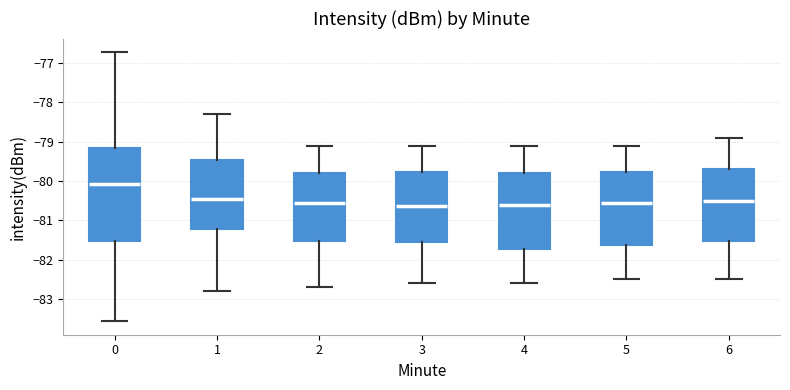

Reading left to right, transcribe this box plot: for each box, give where its median line is, the range the box spans, and where its two whiskers end, as read against the y-axis. The values are not printed on the chart, so give them approximately, as read against the axis.

0: median -80.1, box -81.5 to -79.2, whiskers -83.6 to -76.7
1: median -80.4, box -81.2 to -79.5, whiskers -82.8 to -78.3
2: median -80.5, box -81.5 to -79.8, whiskers -82.7 to -79.1
3: median -80.6, box -81.5 to -79.8, whiskers -82.6 to -79.1
4: median -80.6, box -81.7 to -79.8, whiskers -82.6 to -79.1
5: median -80.5, box -81.6 to -79.8, whiskers -82.5 to -79.1
6: median -80.5, box -81.5 to -79.7, whiskers -82.5 to -78.9